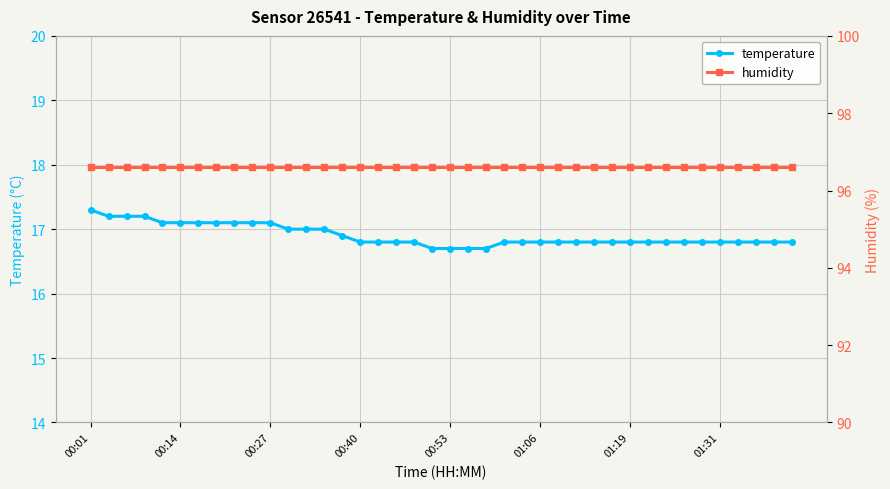

At 8, list the series in order from smallest to largest.

temperature, humidity